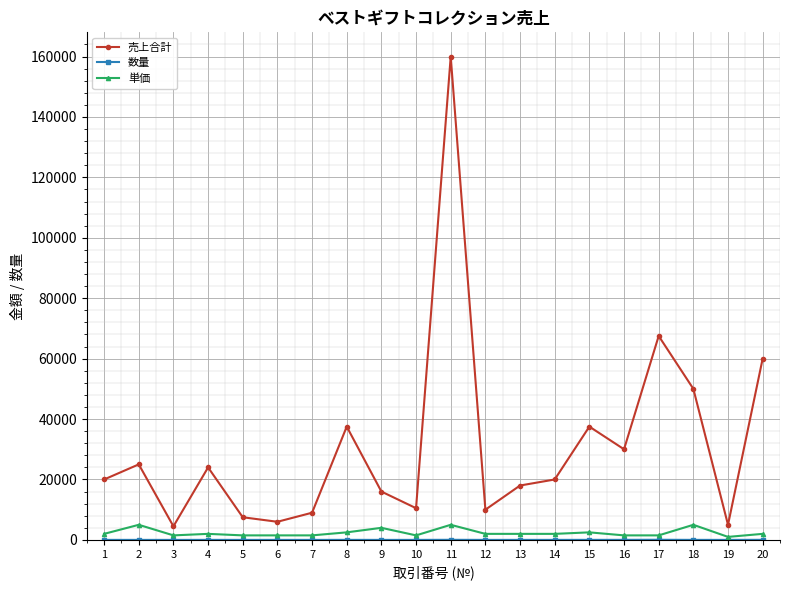

What is the value of the 売上合計 point at the 8th from the left?

37500